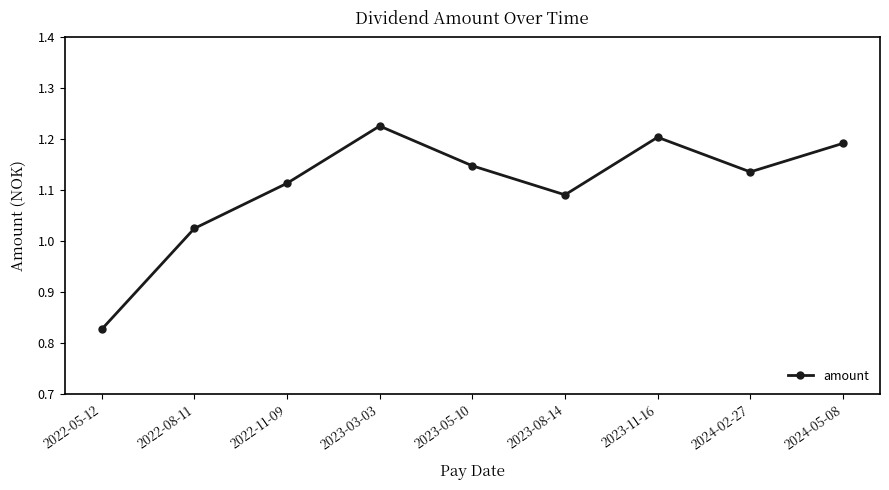

Which has a higher value, 2023-11-16 or 2024-02-27?

2023-11-16